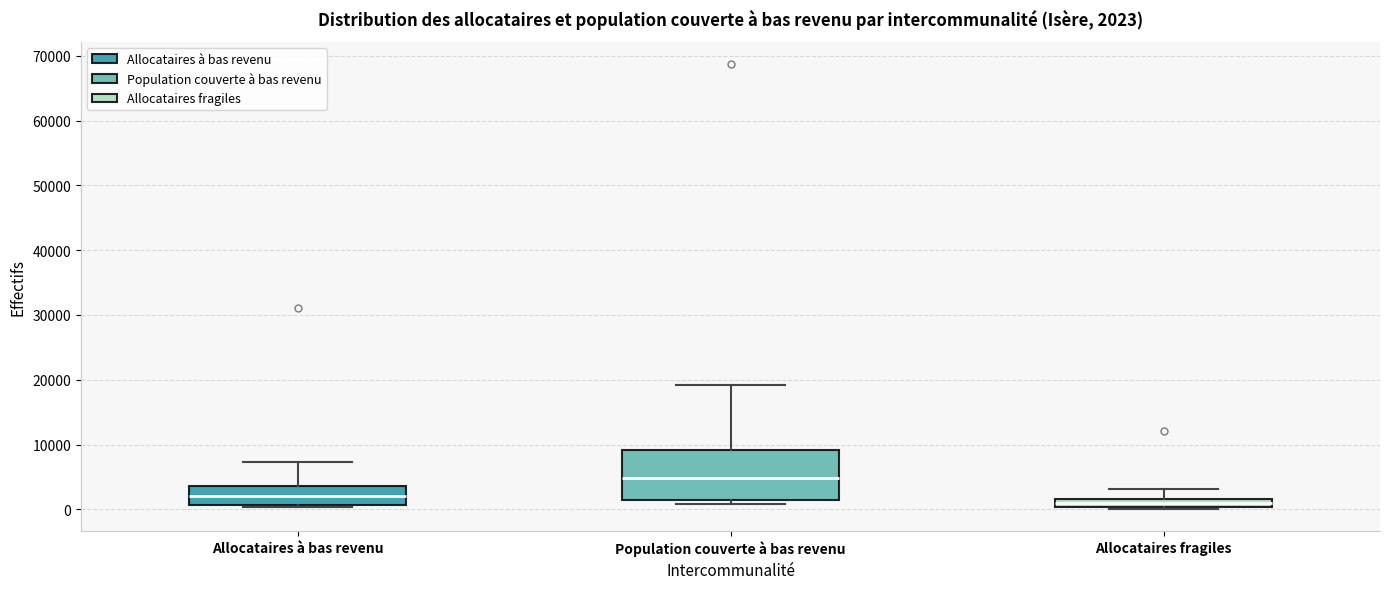

Which box has the highest median line?

Population couverte à bas revenu